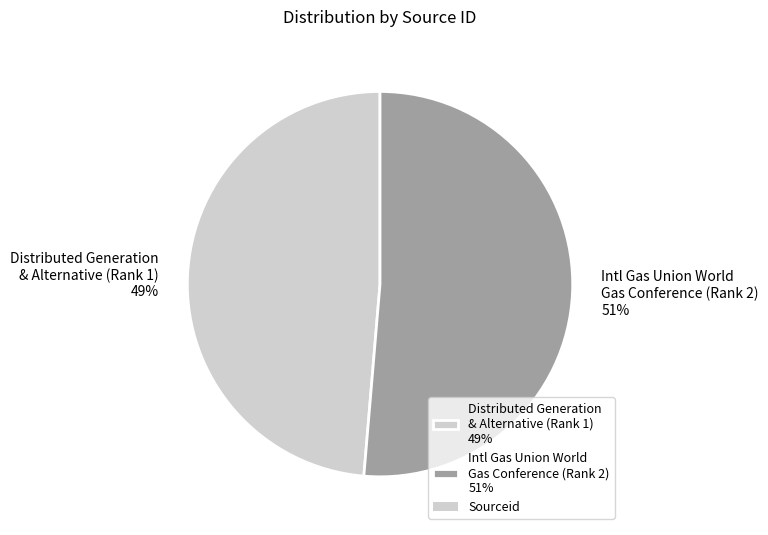

Is it true that Intl Gas Union World Gas Conference (Rank 2) 51% is 51% of the pie?

True